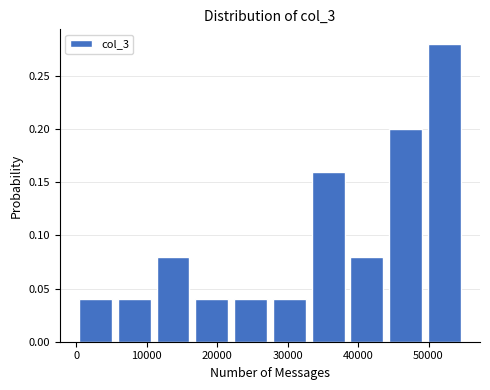

Reading left to right, transcribe this chart: for each bar, give the range it covers on the x-axis and its height. Neither the bar edges nor the heights are printed on the chart, so give them approximately, as read against the axes.

0 to 6000: 0.04
6000 to 11000: 0.04
11000 to 17000: 0.08
17000 to 22000: 0.04
22000 to 28000: 0.04
28000 to 33000: 0.04
33000 to 39000: 0.16
39000 to 44000: 0.08
44000 to 50000: 0.20
50000 to 55000: 0.28